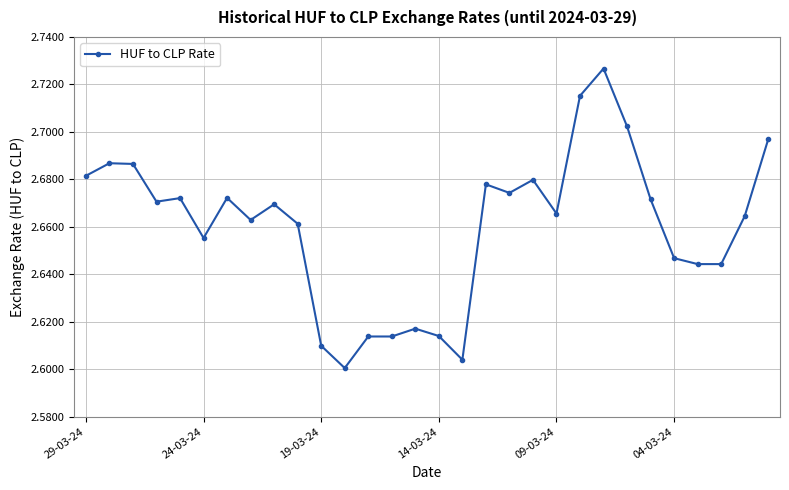

What is the sum of all values?

79.8